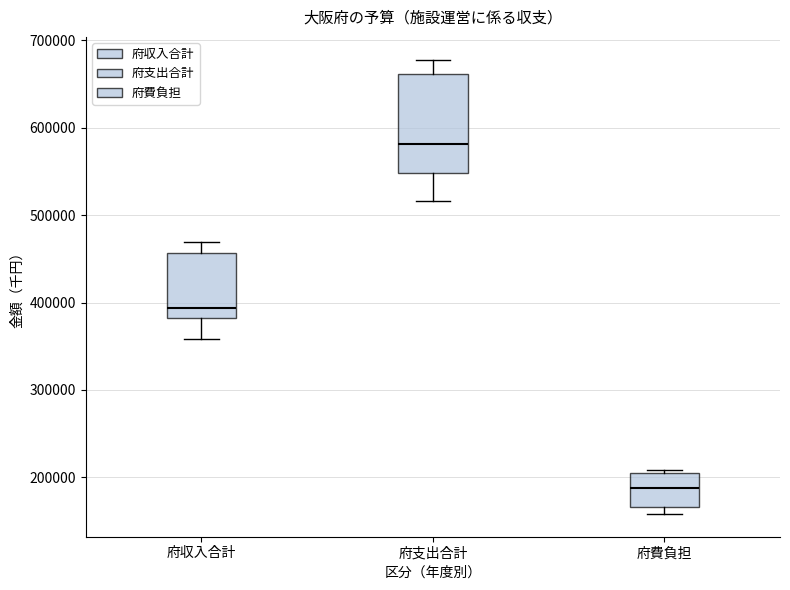

Which box's median line is the lowest?

府費負担